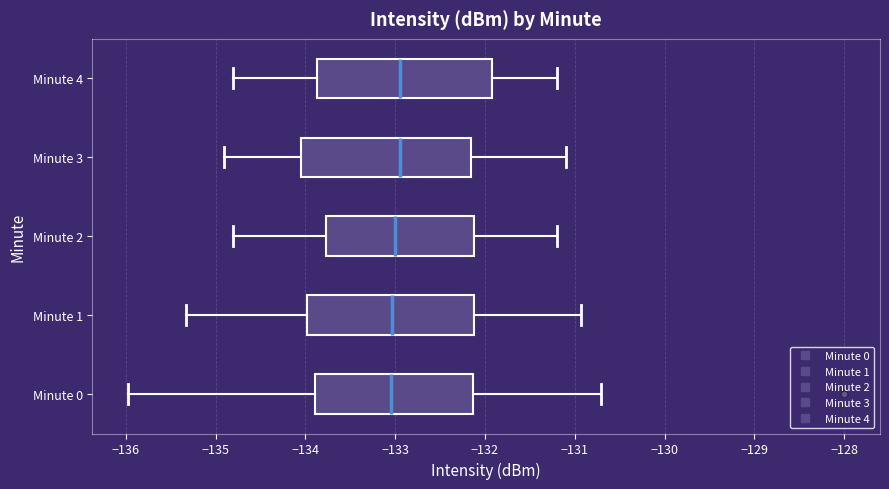

Where does the median line of the box for Minute 4 sit on the x-axis? The values are not printed on the chart, so give them approximately, as read against the axis.

-132.9